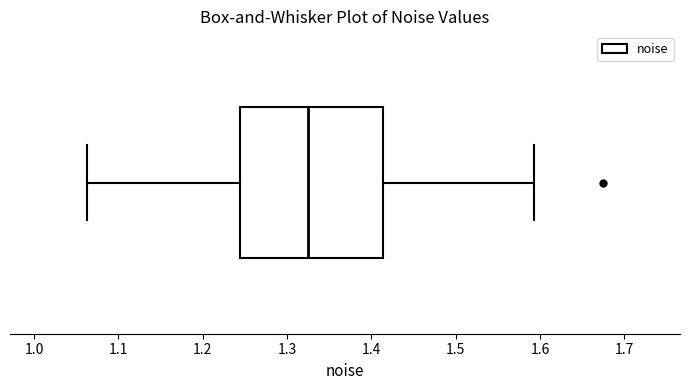

Transcribe this box plot: give where the median line is, the range the box spans, and where the two whiskers end, as read against the x-axis. The values are not printed on the chart, so give them approximately, as read against the axis.

median 1.32, box 1.24 to 1.41, whiskers 1.06 to 1.59